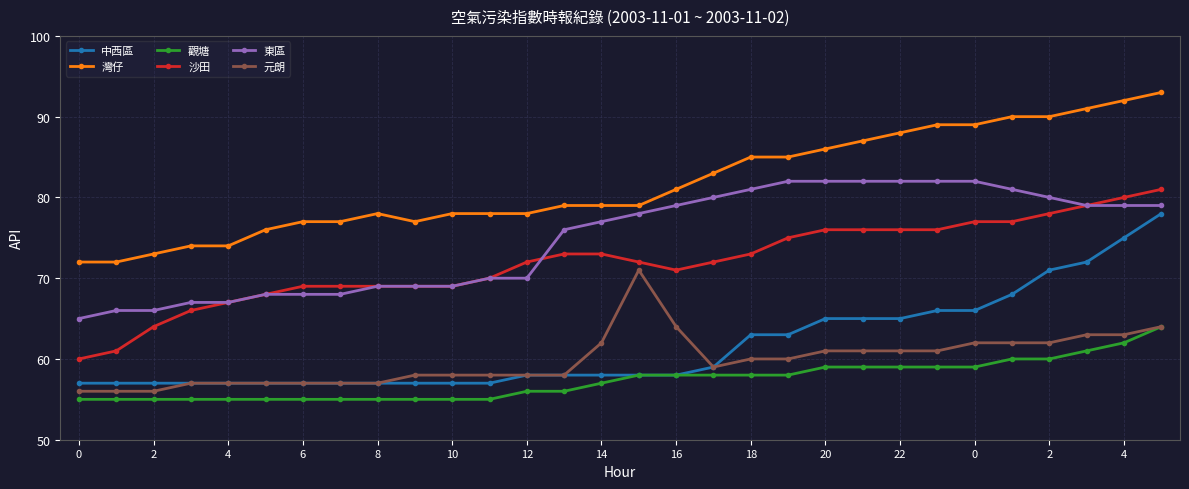

What are all the series names shown in the legend?

中西區, 灣仔, 觀塘, 沙田, 東區, 元朗